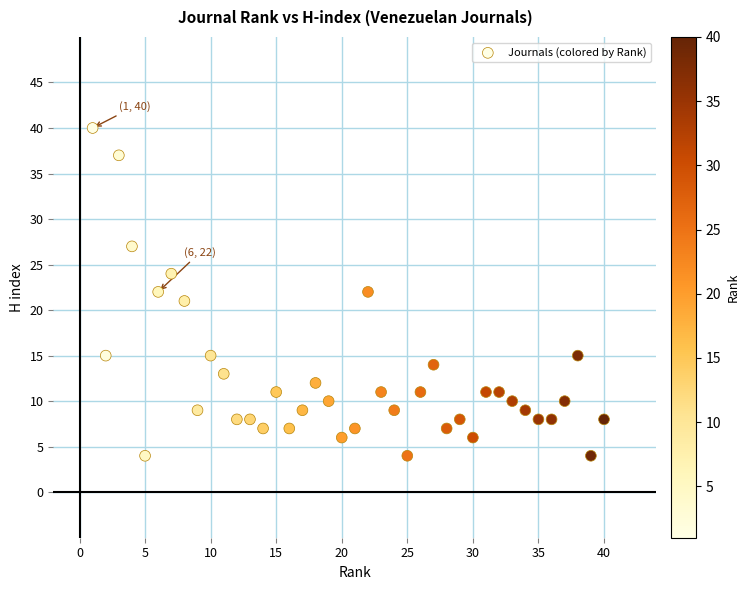

What is the range of Y values (max minus min)?

36